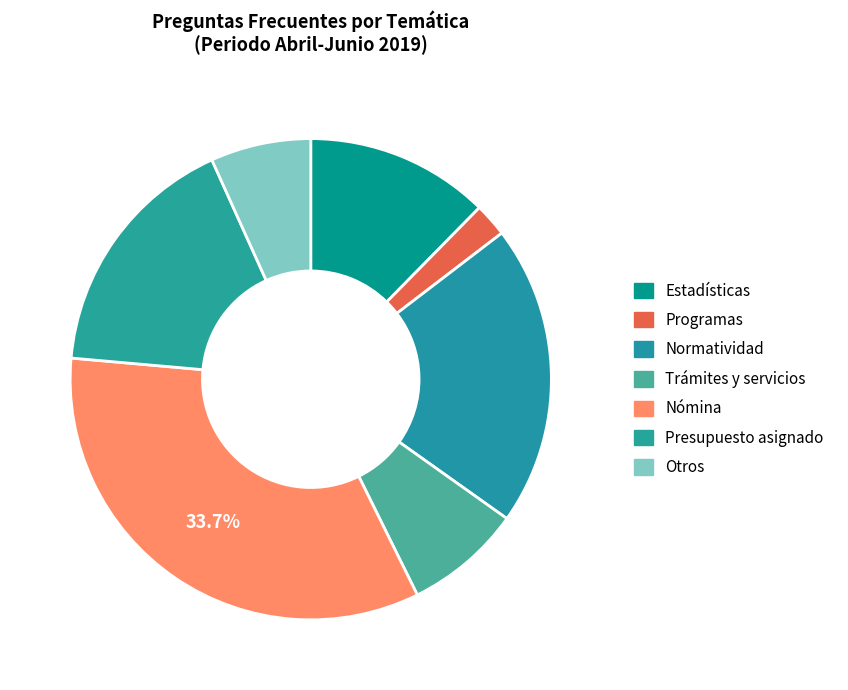

To the nearest percent, what is the difference between the Otros and Trámites y servicios slice percentages?

1%